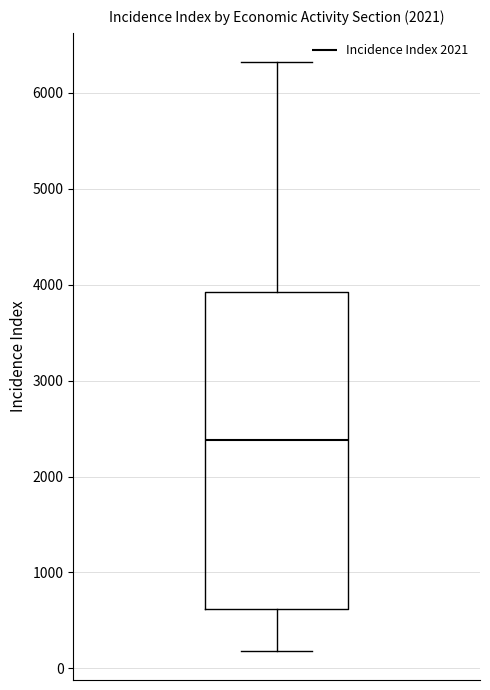

Transcribe this box plot: give where the median line is, the range the box spans, and where the two whiskers end, as read against the y-axis. The values are not printed on the chart, so give them approximately, as read against the axis.

median 2400, box 600 to 3900, whiskers 200 to 6300